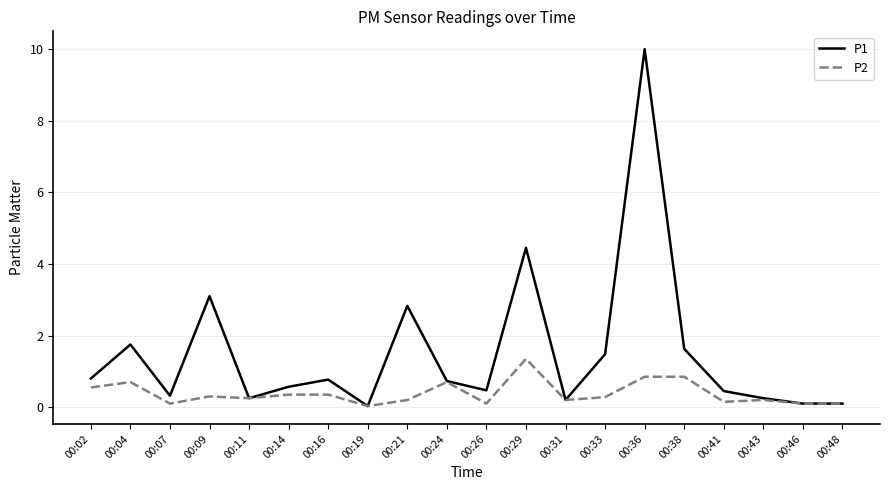

List the series in order of their peak value, highest first.

P1, P2